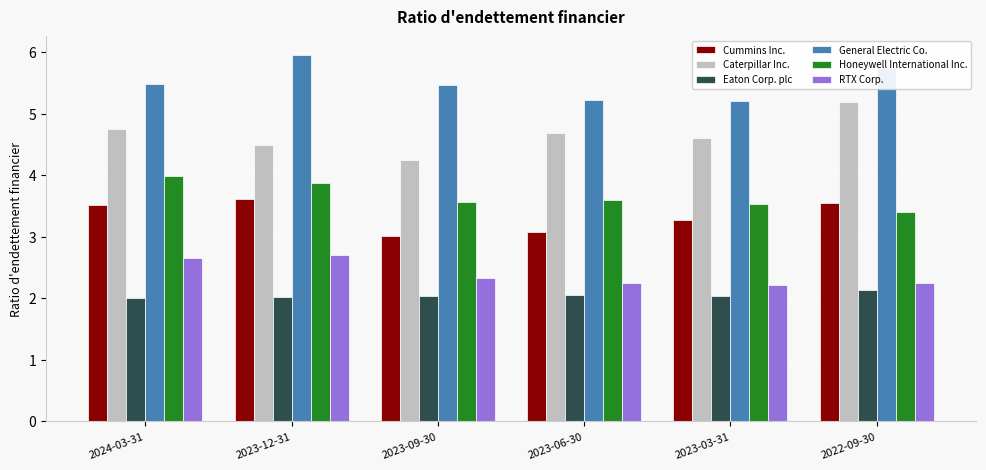

Is it true that General Electric Co. equals 9.0 at 2023-09-30?

False